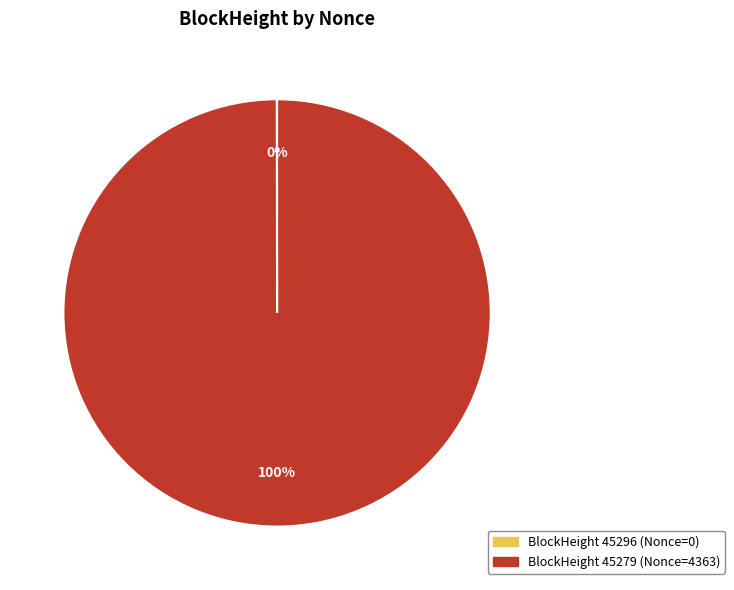

What is the majority slice?

BlockHeight 45279 (Nonce=4363)